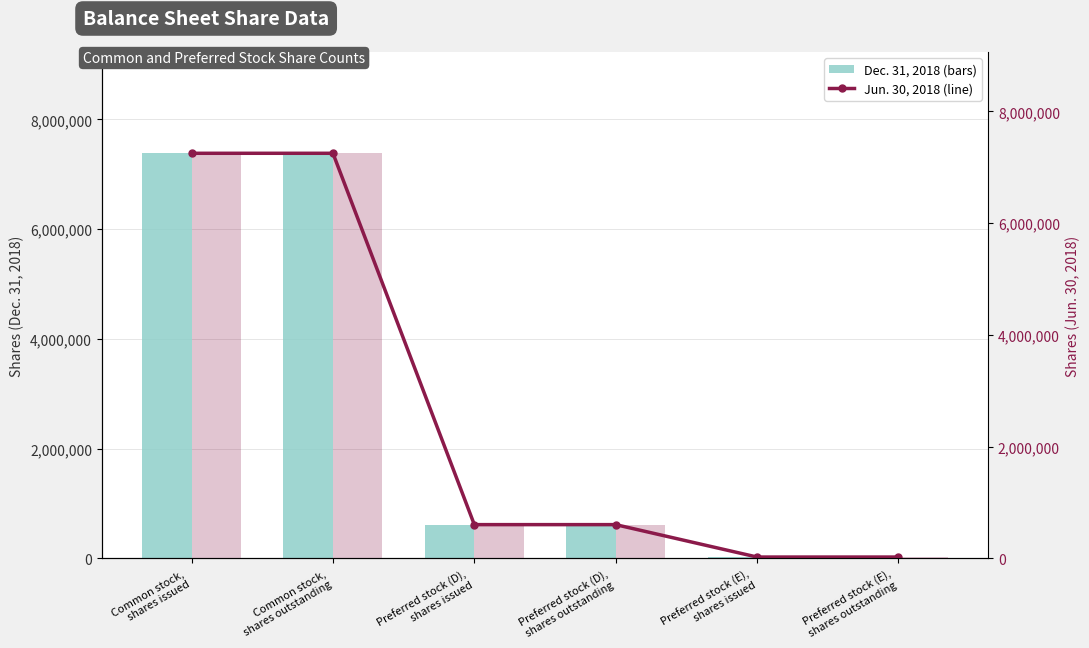

What is the label of the 3rd bar from the left?

Preferred stock (D),
shares issued